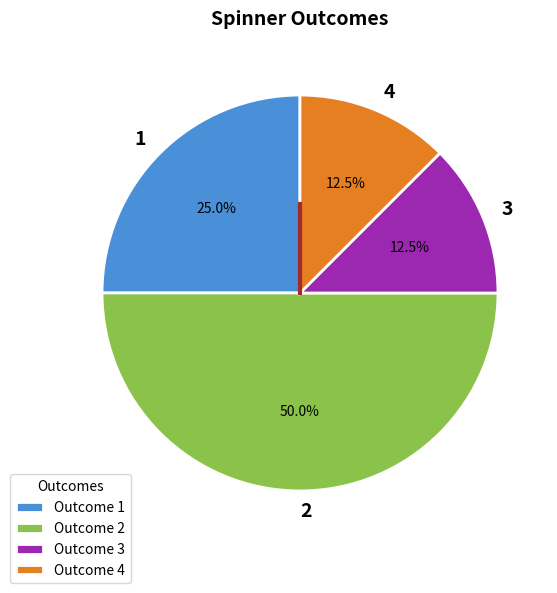

Does 1 represent more than half of the total?

No